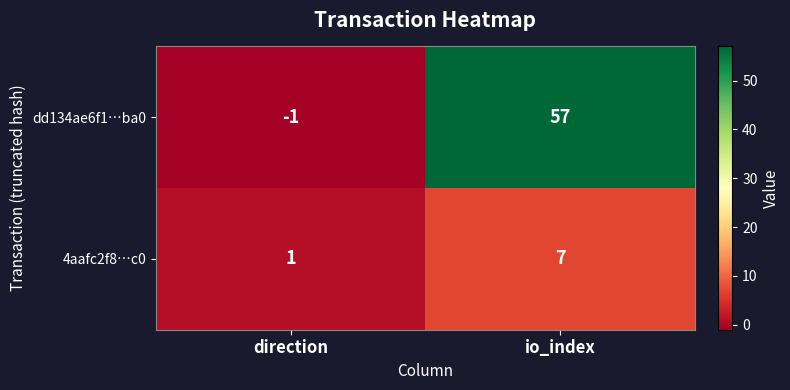

Rank the series by their average value, from highest to lowest.

dd134ae6f1…ba0, 4aafc2f8…c0